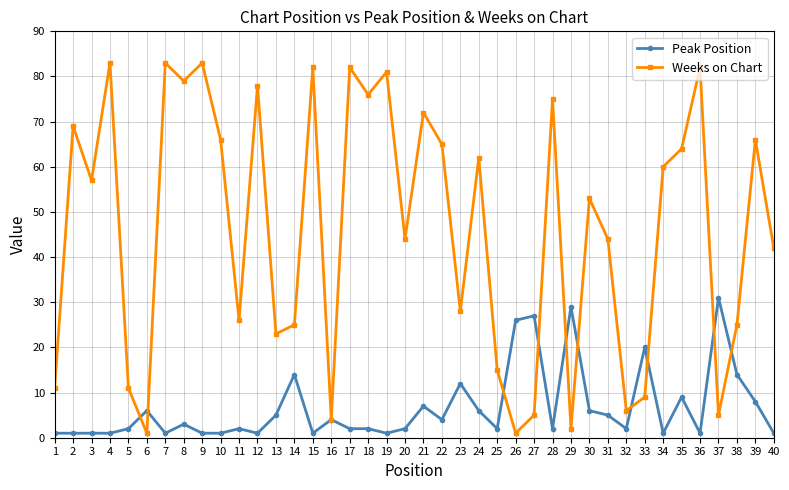

At how many categories does at least one series exceed 34?

24